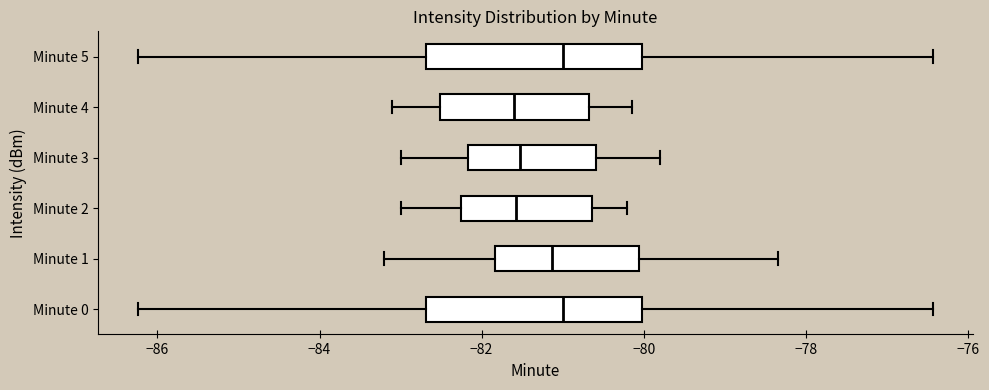

Reading bottom to top, read every box against the x-axis: the position of its median line, the range the box covers, and the ends of its whiskers. The values are not printed on the chart, so give them approximately, as read against the axis.

Minute 0: median -81.0, box -82.6 to -80.0, whiskers -86.2 to -76.4
Minute 1: median -81.2, box -81.8 to -80.0, whiskers -83.2 to -78.4
Minute 2: median -81.6, box -82.2 to -80.6, whiskers -83.0 to -80.2
Minute 3: median -81.6, box -82.2 to -80.6, whiskers -83.0 to -79.8
Minute 4: median -81.6, box -82.6 to -80.6, whiskers -83.0 to -80.2
Minute 5: median -81.0, box -82.6 to -80.0, whiskers -86.2 to -76.4